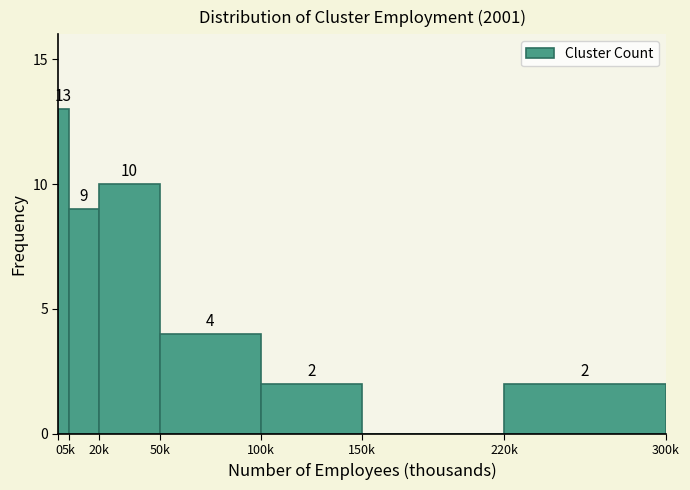

Reading left to right, transcribe all the data shown in this chart.

0=13	5k=9	20k=10	50k=4	100k=2	150k=0	220k=2